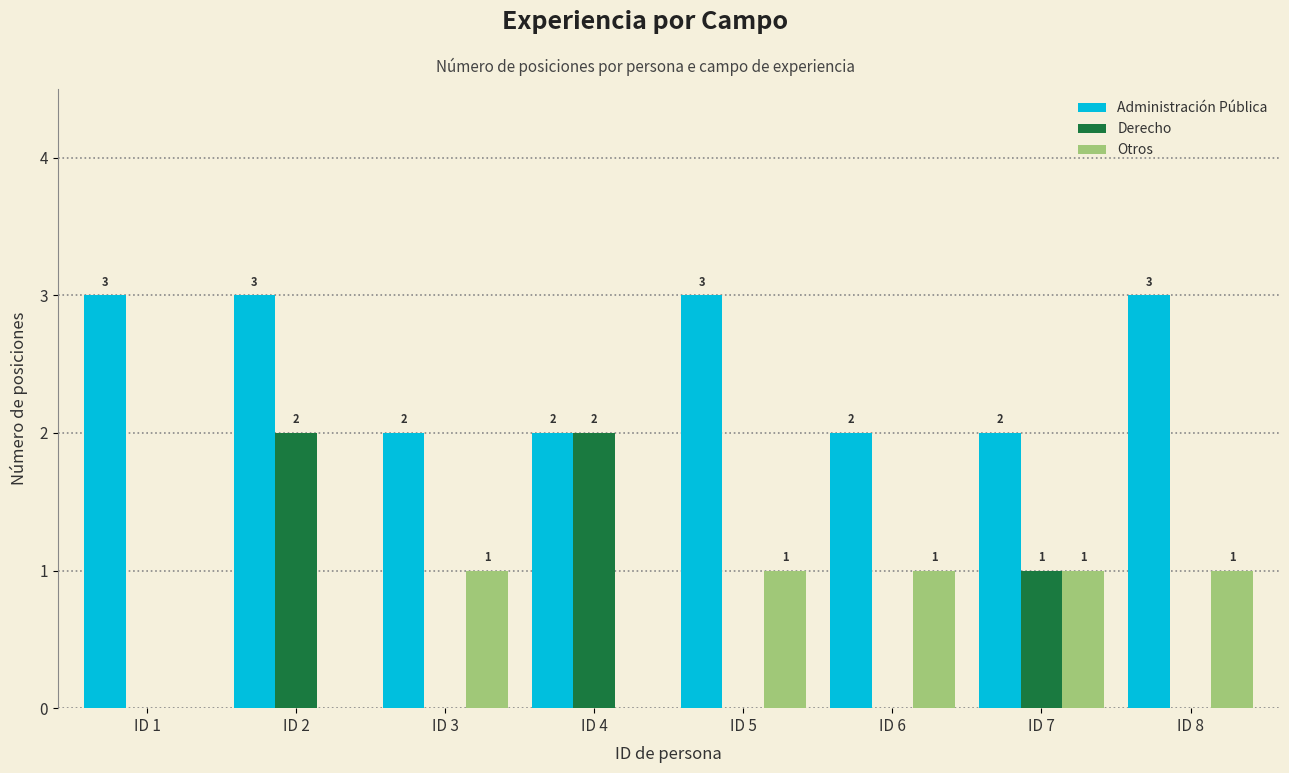

What are all the series names shown in the legend?

Administración Pública, Derecho, Otros